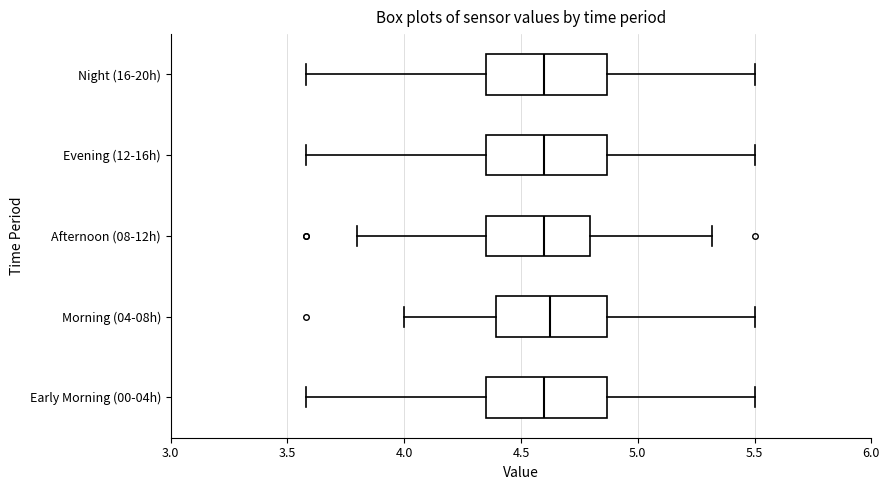

Reading bottom to top, transcribe this box plot: for each box, give where its median line is, the range the box spans, and where its two whiskers end, as read against the x-axis. The values are not printed on the chart, so give them approximately, as read against the axis.

Early Morning (00-04h): median 4.60, box 4.35 to 4.85, whiskers 3.60 to 5.50
Morning (04-08h): median 4.65, box 4.40 to 4.85, whiskers 4.00 to 5.50
Afternoon (08-12h): median 4.60, box 4.35 to 4.80, whiskers 3.80 to 5.30
Evening (12-16h): median 4.60, box 4.35 to 4.85, whiskers 3.60 to 5.50
Night (16-20h): median 4.60, box 4.35 to 4.85, whiskers 3.60 to 5.50